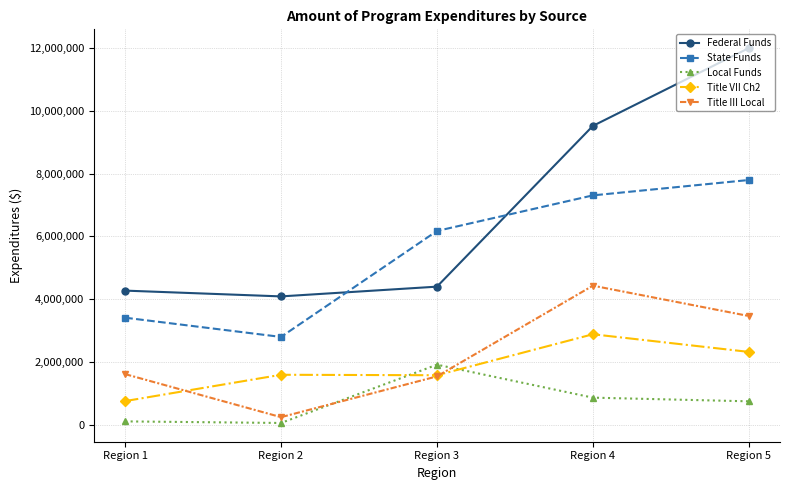

What are all the series names shown in the legend?

Federal Funds, State Funds, Local Funds, Title VII Ch2, Title III Local